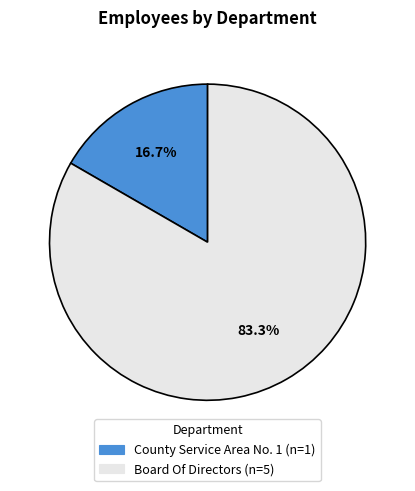

Is it true that County Service Area No. 1 is 8% of the pie?

False